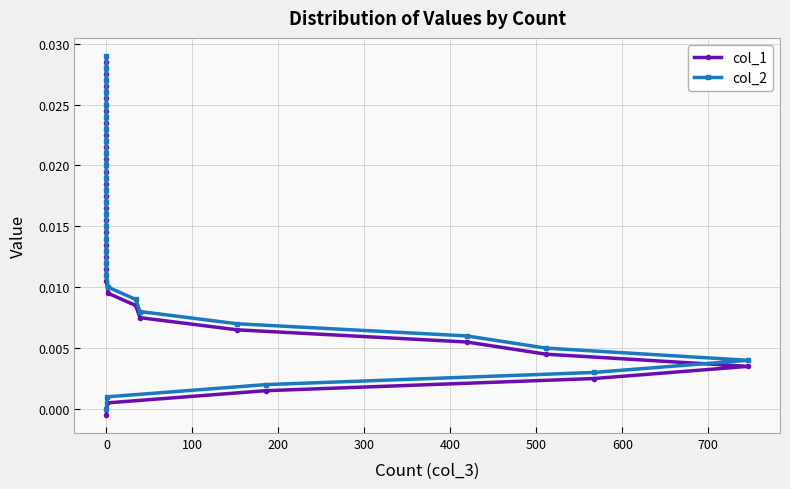

Which category has the highest value across all series?

29